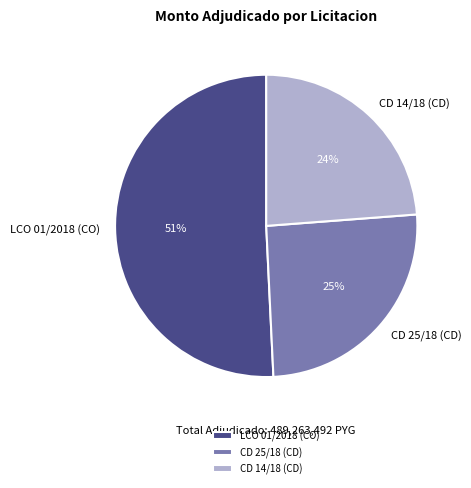

What is the ratio of the value at LCO 01/2018 (CO) to the value at CD 25/18 (CD)?

2.0